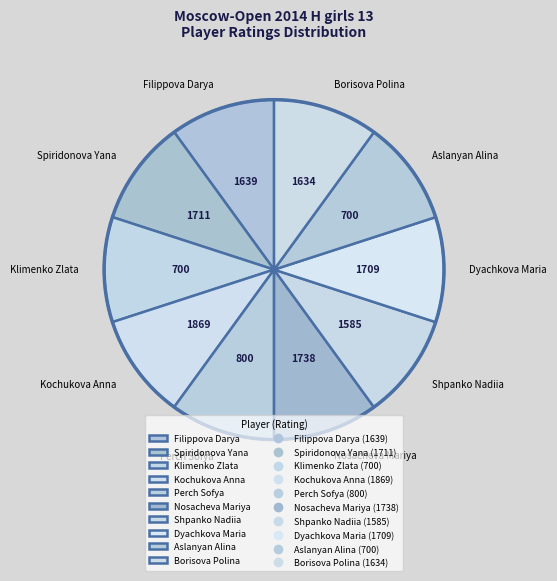

Is there any slice that represents more than half of the pie?

No